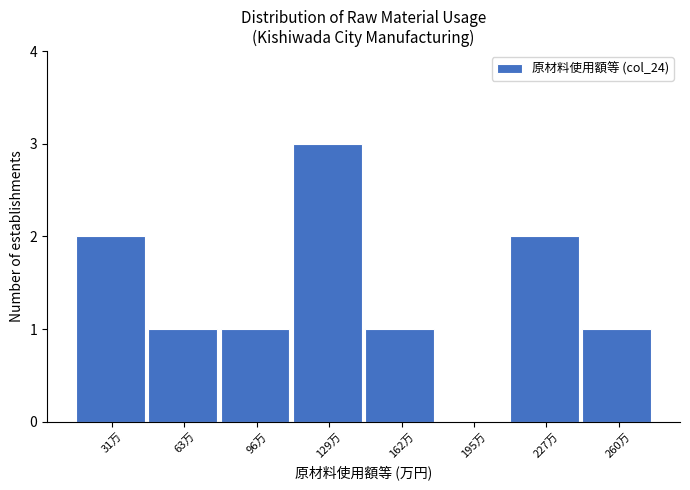

Reading left to right, transcribe all the data shown in this chart.

31万=2	63万=1	96万=1	129万=3	162万=1	195万=0	227万=2	260万=1